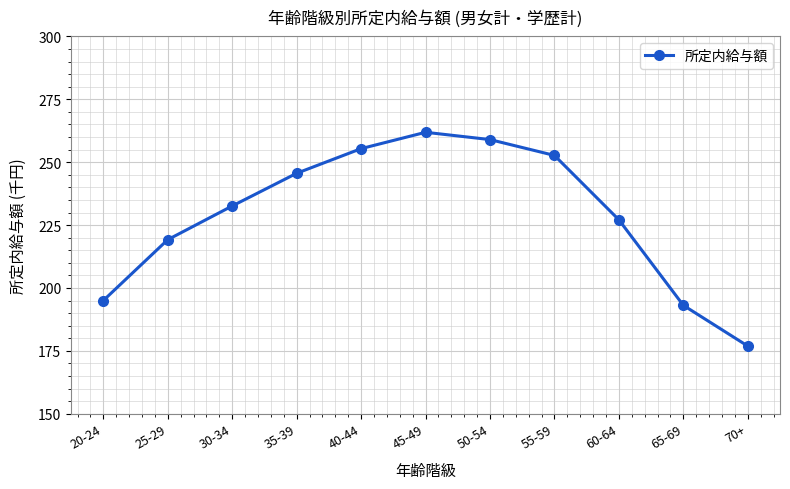

How many interior local peaks (higher than both neighbors) does the data have?

1